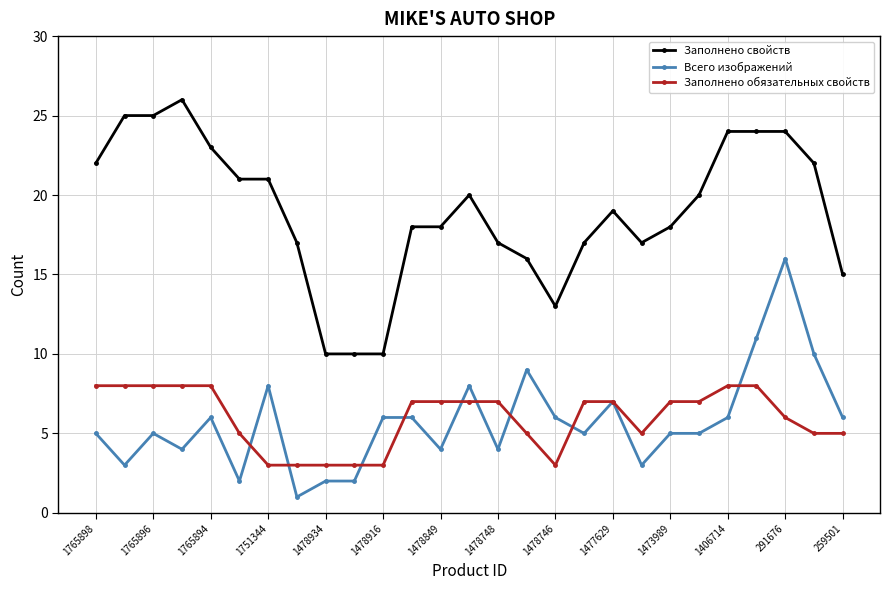

True or false: Заполнено свойств and Всего изображений cross at least once.

False